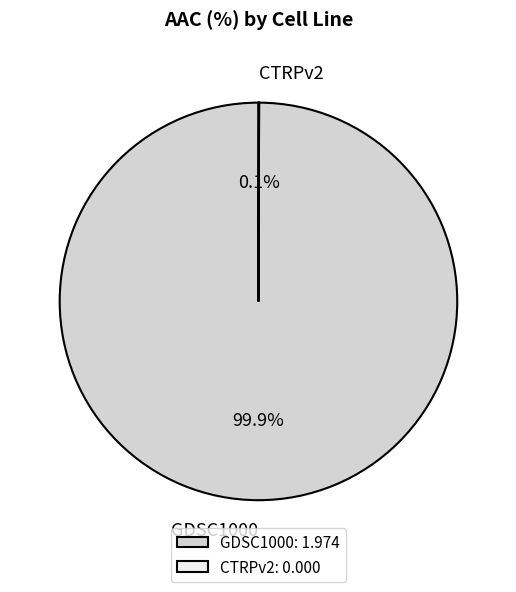

Is there a majority slice in this chart?

Yes